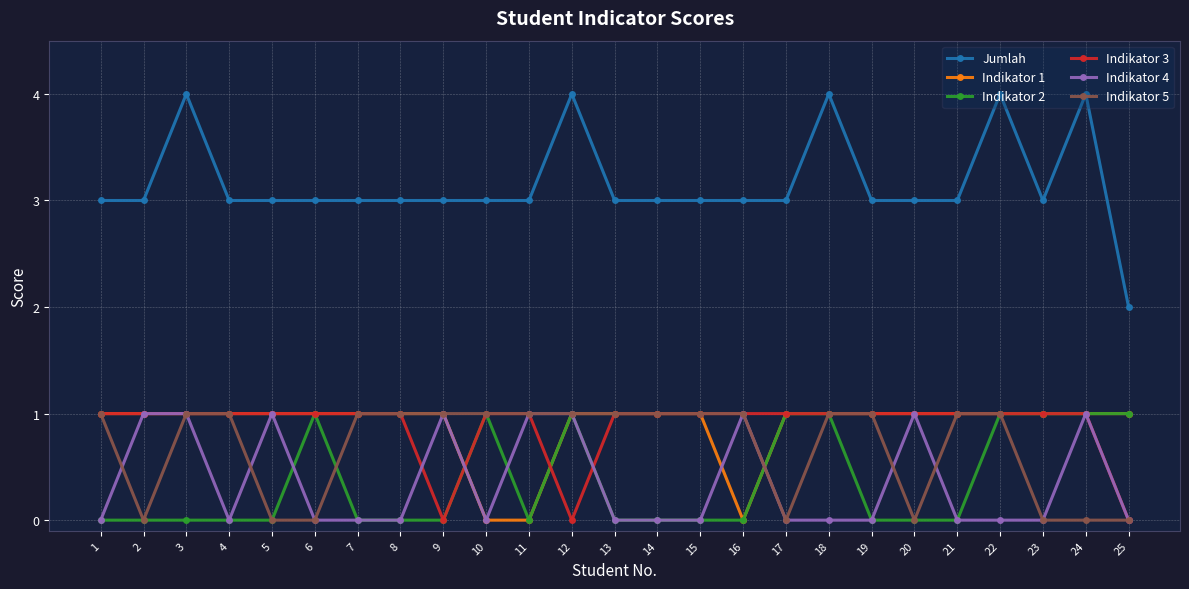

Which series has the largest total across all categories?

Jumlah